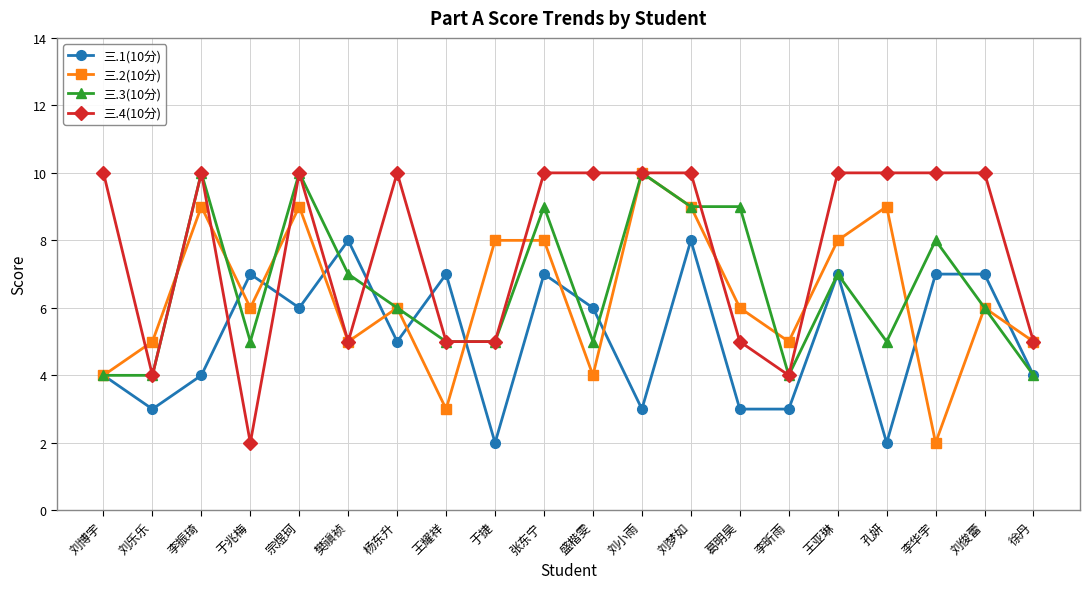

What is the lowest value of the 三.4(10分) series?

2